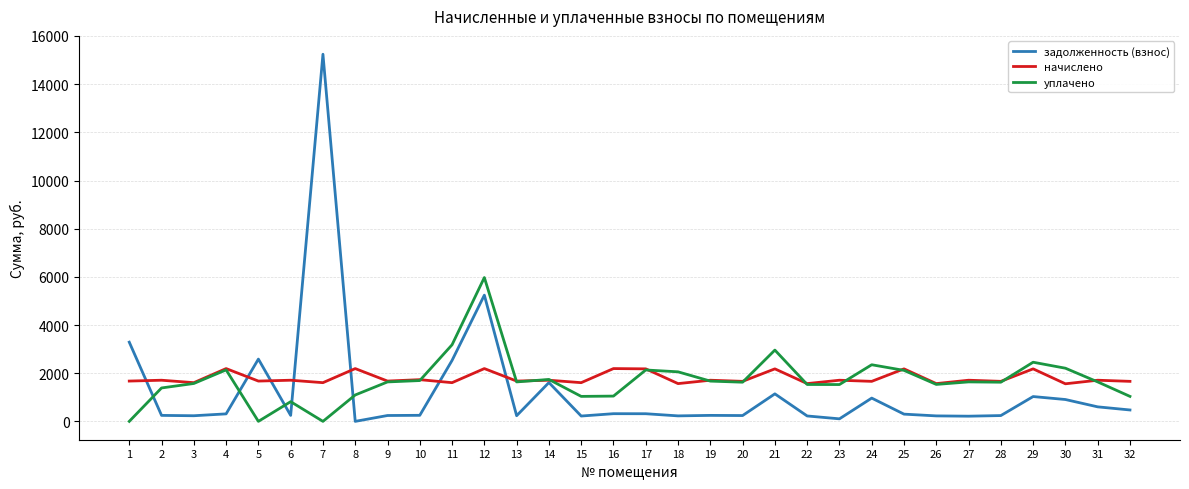

How many lines are shown in the chart?

3